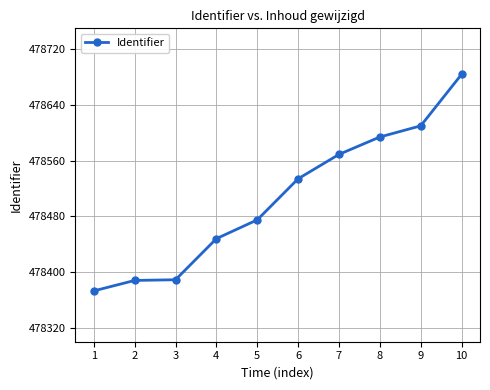

What is the average value?

478506